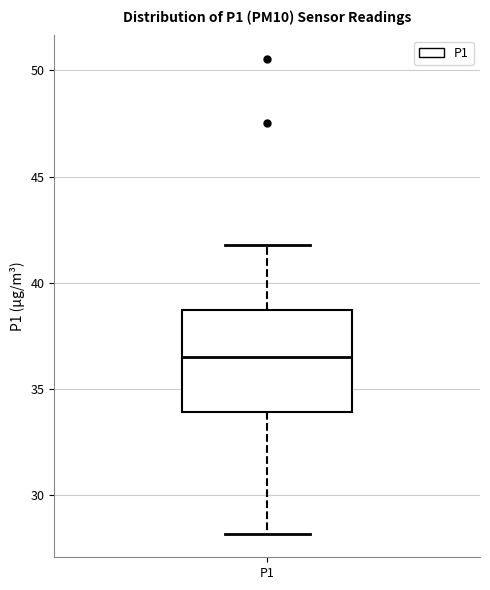

Transcribe this box plot: give where the median line is, the range the box spans, and where the two whiskers end, as read against the y-axis. The values are not printed on the chart, so give them approximately, as read against the axis.

median 36.5, box 34.0 to 38.5, whiskers 28.0 to 42.0